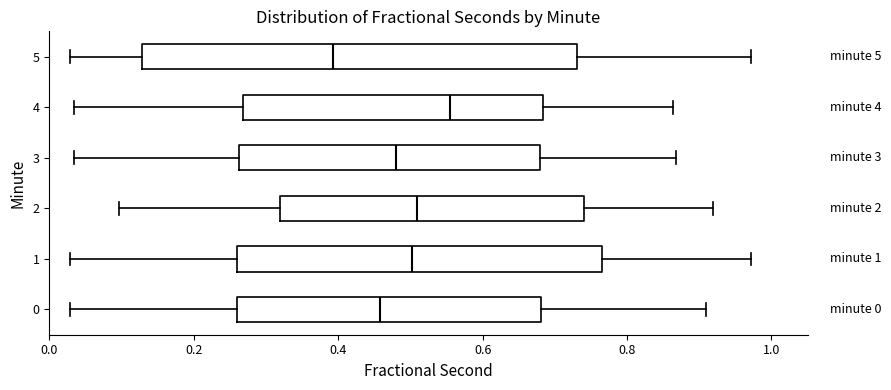

Which box's median line is the furthest to the left?

5